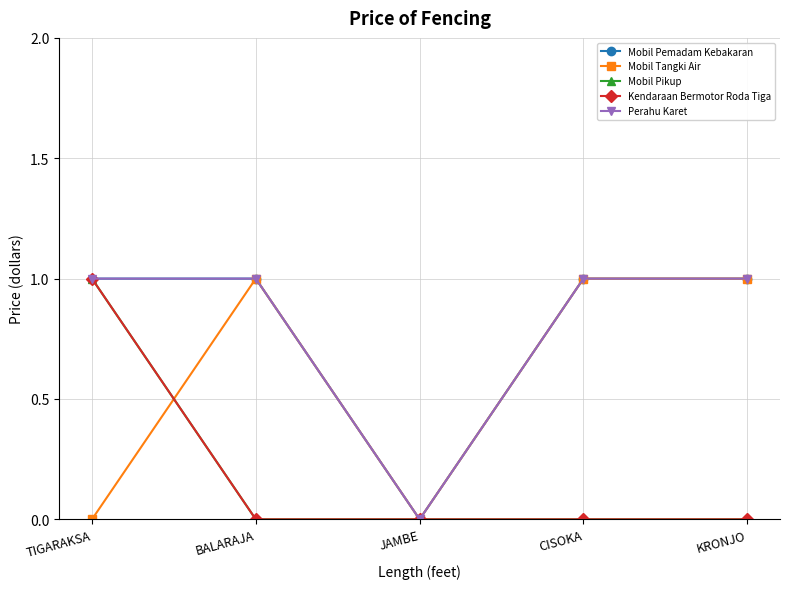

What is the maximum value shown in the chart?

1